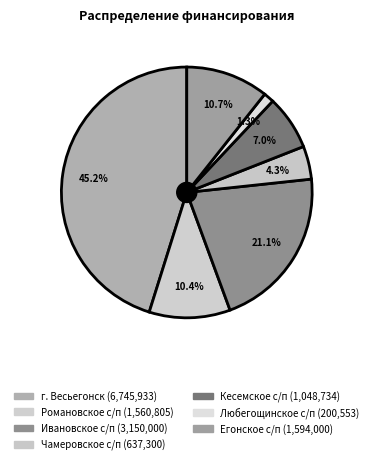

True or false: Егонское с/п accounts for 1% of the total.

False